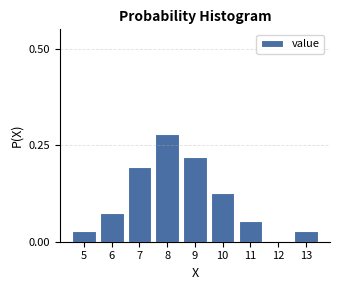

Which category has the highest value across all series?

8